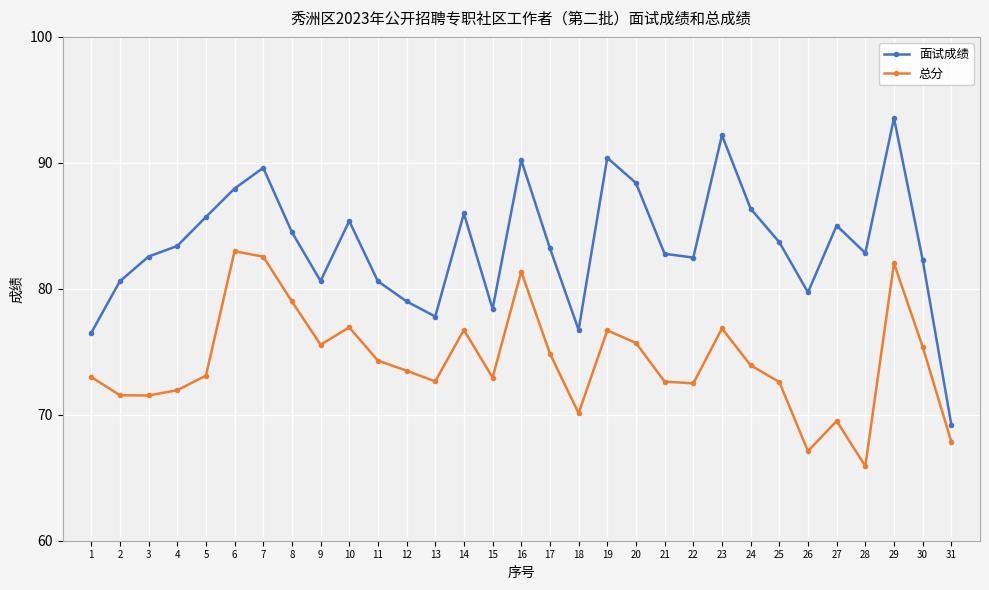

The 面试成绩 series shows 43.5 at 16. True or false?

False